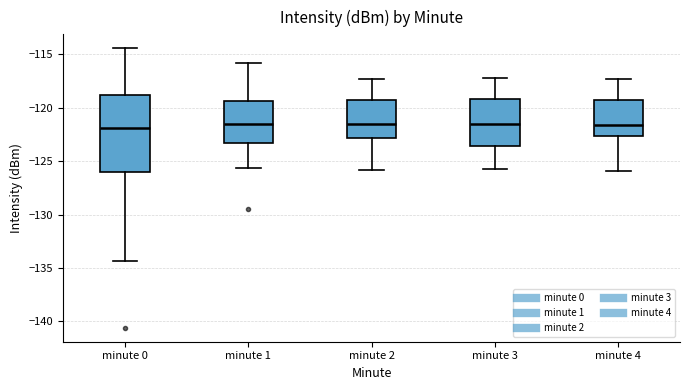

Where does the median line of the box for minute 4 sit on the y-axis? The values are not printed on the chart, so give them approximately, as read against the axis.

-121.5